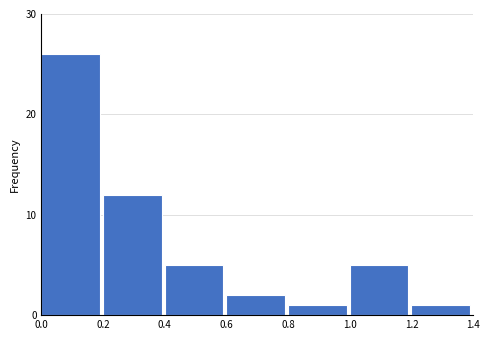

Reading left to right, what are all the values shown in this chart?

26	12	5	2	1	5	1